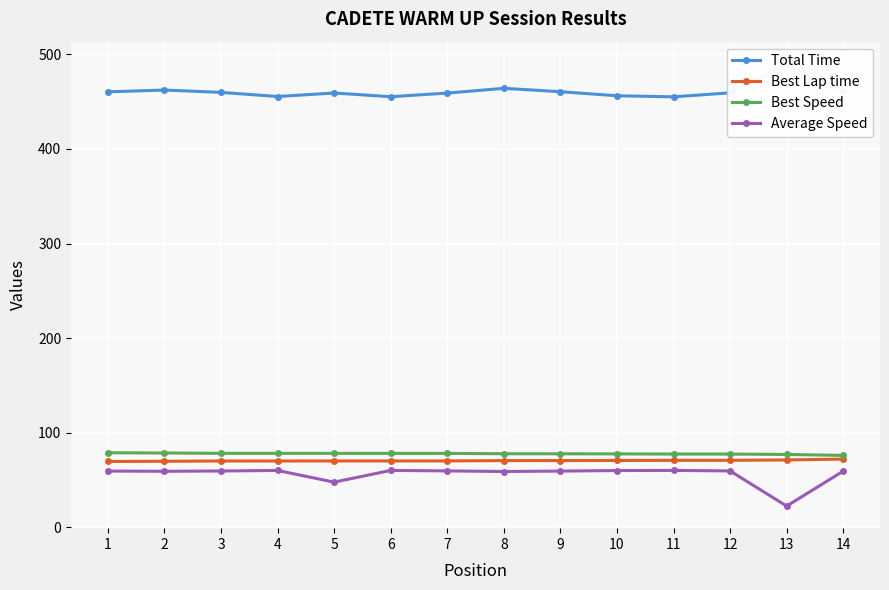

The value of Best Speed at 12 is 129.0. True or false?

False